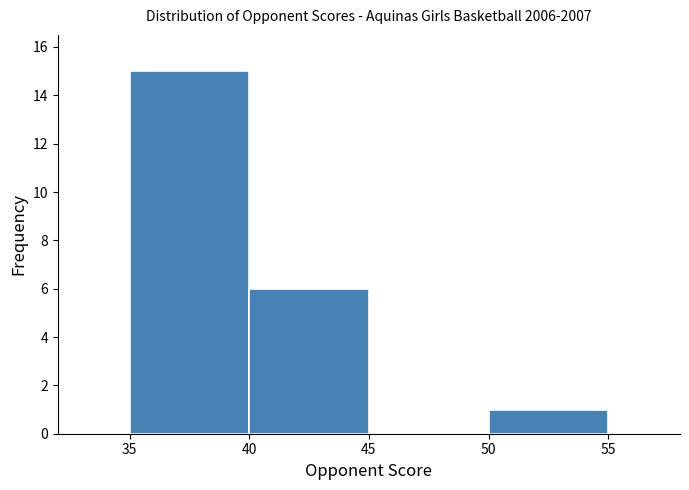

Which range on the x-axis has the tallest bar?

35 to 40